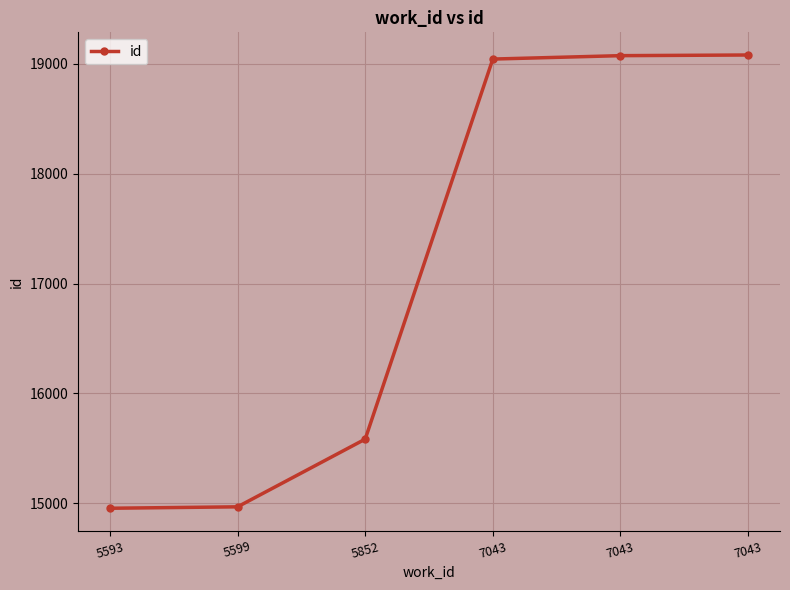

Does the chart have visible grid lines?

Yes